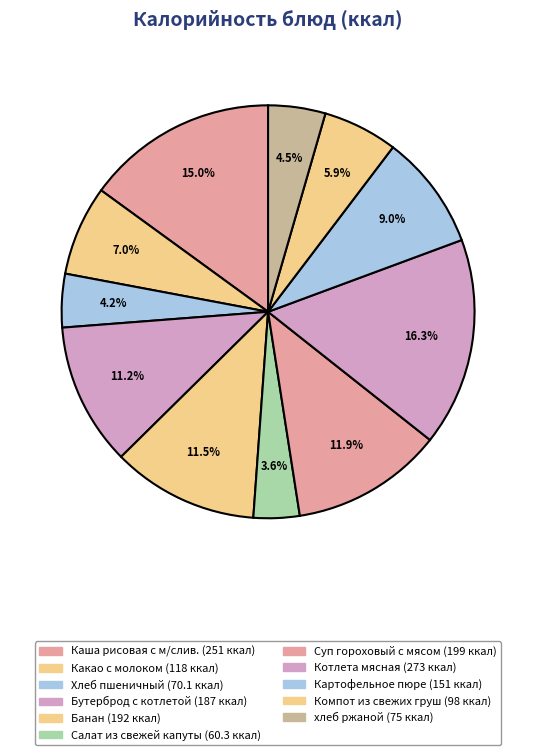

To the nearest percent, what portion does Хлеб пшеничный represent?

4%